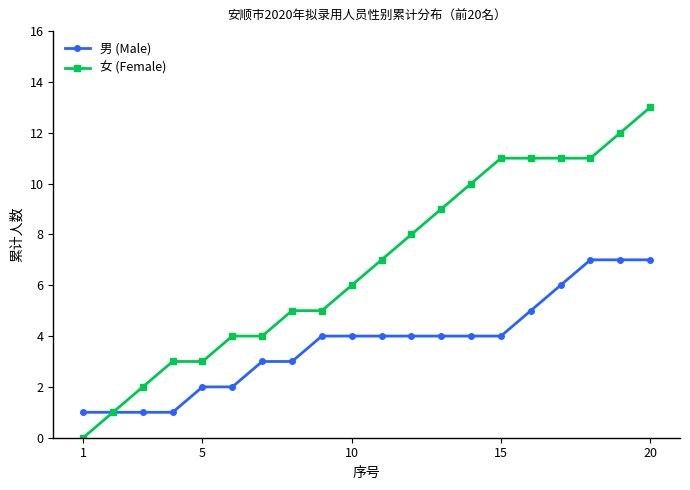

What is the highest value of the 男 (Male) series?

7